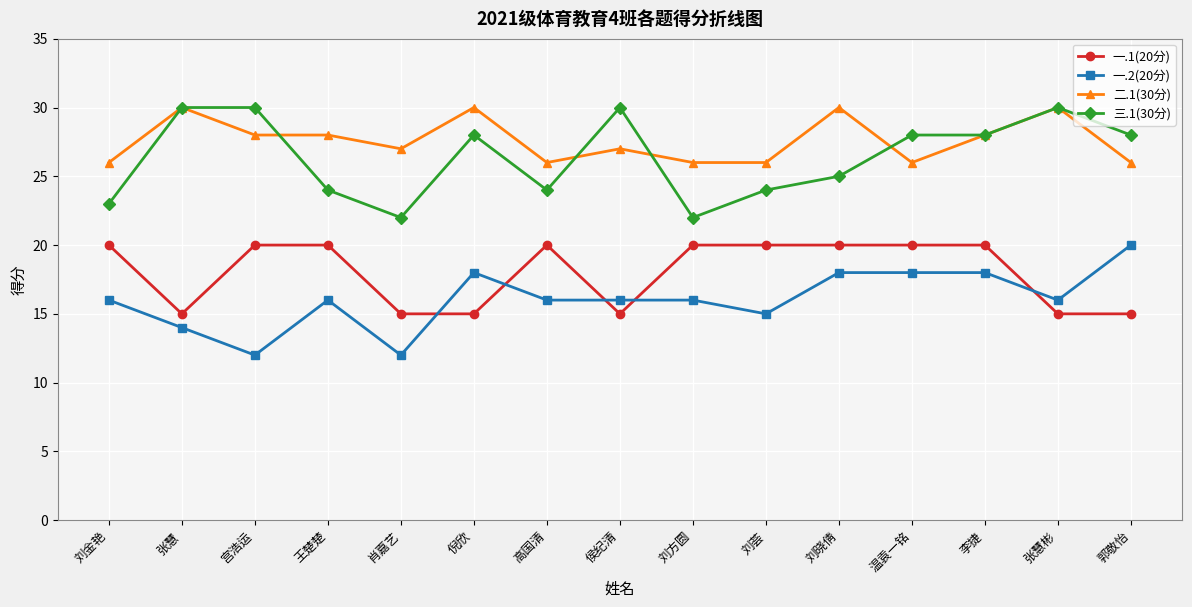

What are all the series names shown in the legend?

一.1(20分), 一.2(20分), 二.1(30分), 三.1(30分)